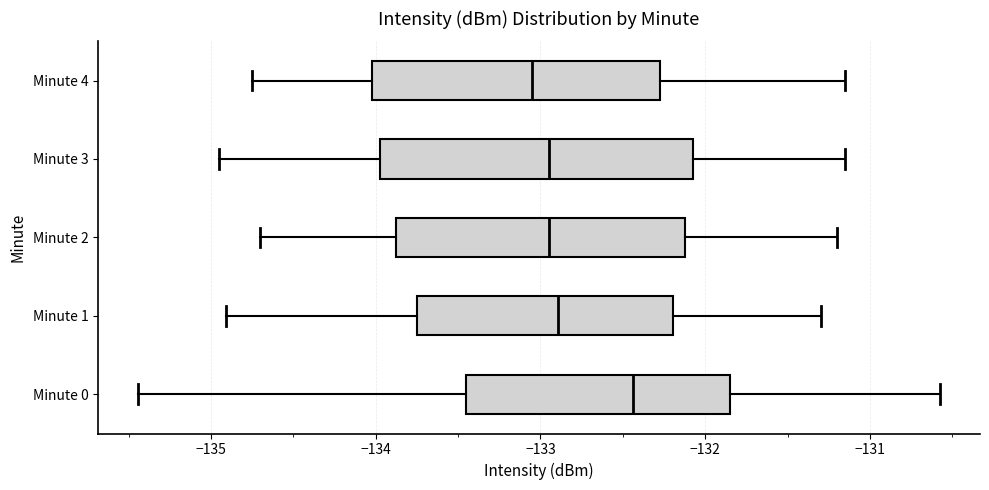

Reading bottom to top, transcribe this box plot: for each box, give where its median line is, the range the box spans, and where its two whiskers end, as read against the x-axis. The values are not printed on the chart, so give them approximately, as read against the axis.

Minute 0: median -132.4, box -133.5 to -131.8, whiskers -135.4 to -130.6
Minute 1: median -132.9, box -133.8 to -132.2, whiskers -134.9 to -131.3
Minute 2: median -132.9, box -133.9 to -132.1, whiskers -134.7 to -131.2
Minute 3: median -132.9, box -134.0 to -132.1, whiskers -134.9 to -131.1
Minute 4: median -133.0, box -134.0 to -132.3, whiskers -134.7 to -131.1